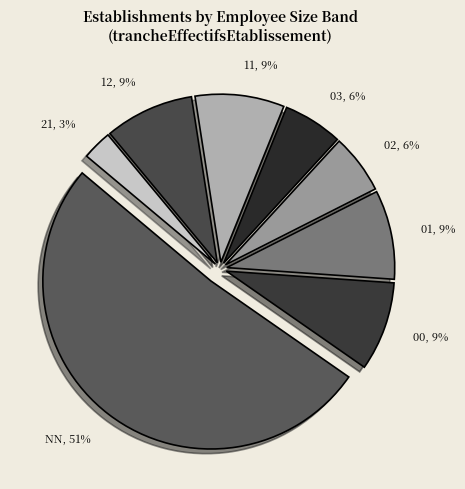

The 02 slice represents 6% of the pie. True or false?

True